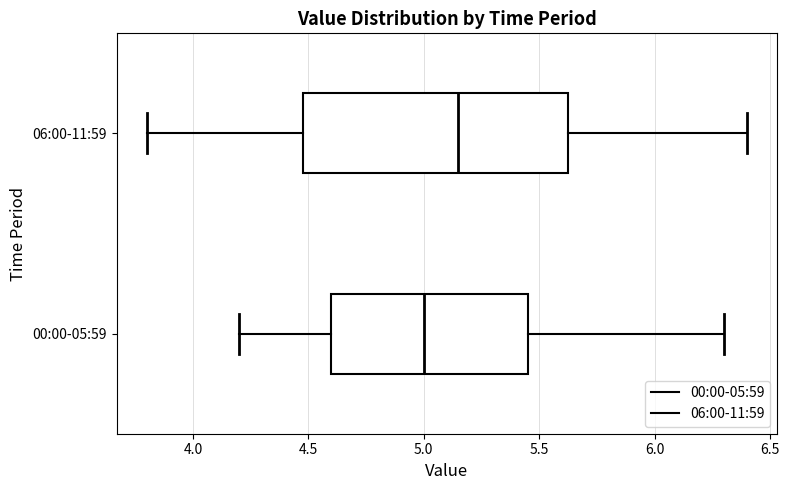

Where does the left whisker of the box for 06:00-11:59 end on the x-axis? The values are not printed on the chart, so give them approximately, as read against the axis.

3.80